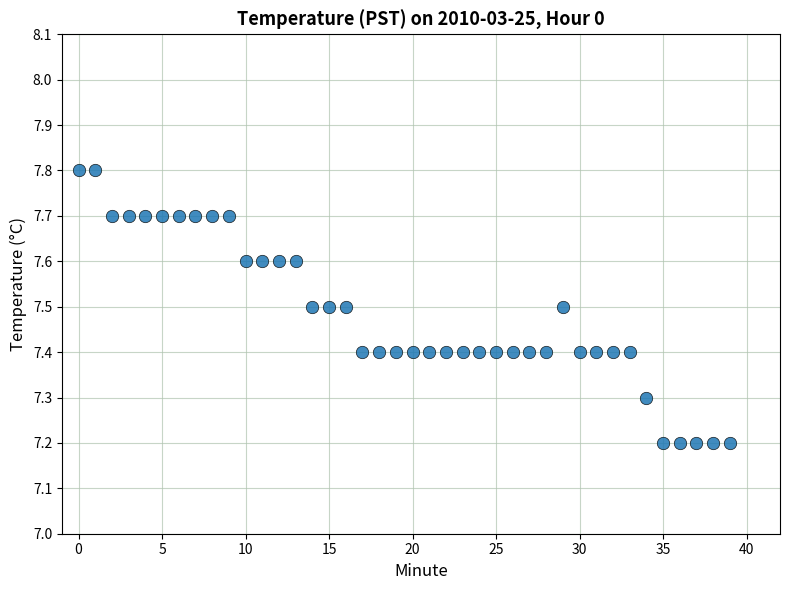

What is the range of Y values (max minus min)?

0.6